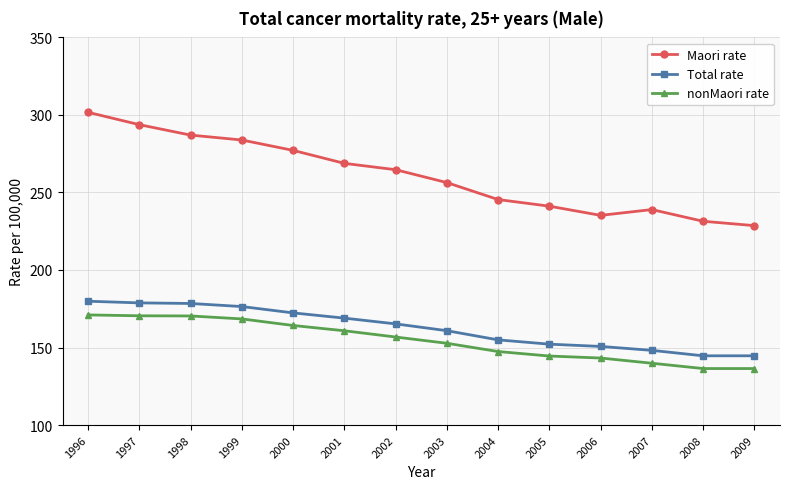

What is the difference between the maximum and minimum values in the nonMaori rate series?

34.6